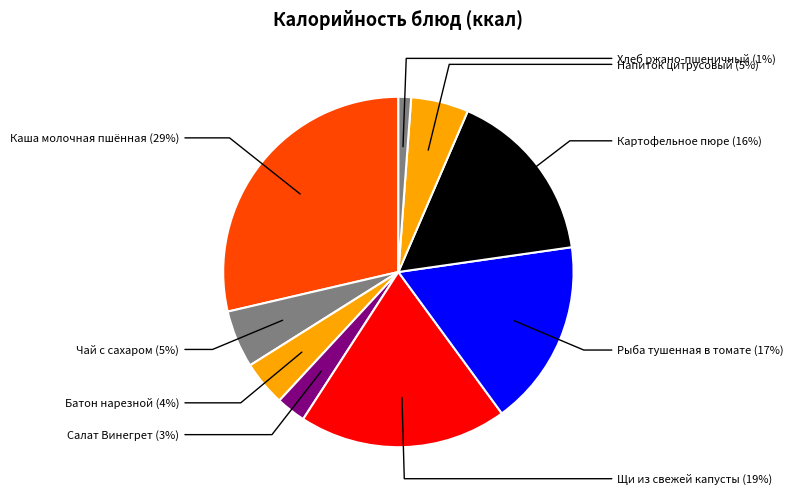

Is it true that Рыба тушенная в томате is 29% of the pie?

False